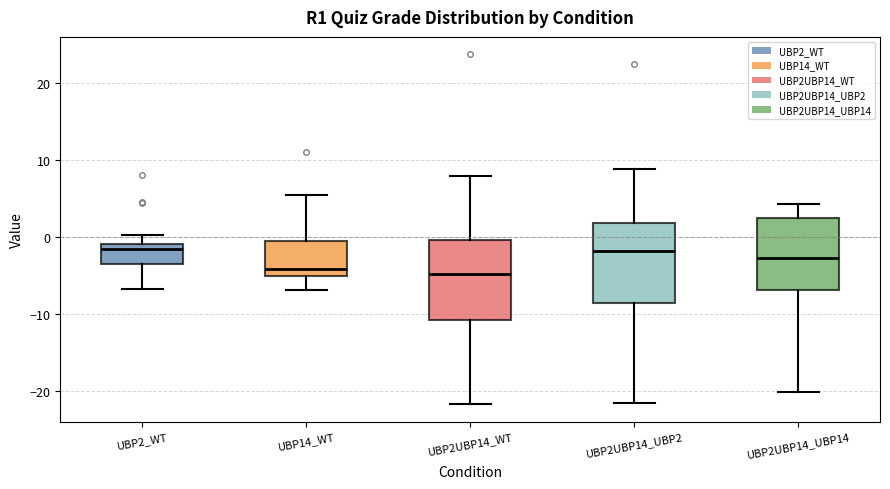

Reading left to right, read every box against the y-axis: the position of its median line, the range the box covers, and the ends of its whiskers. The values are not printed on the chart, so give them approximately, as read against the axis.

UBP2_WT: median -2, box -3 to -1, whiskers -7 to 0
UBP14_WT: median -4, box -5 to 0, whiskers -7 to 5
UBP2UBP14_WT: median -5, box -11 to 0, whiskers -22 to 8
UBP2UBP14_UBP2: median -2, box -9 to 2, whiskers -22 to 9
UBP2UBP14_UBP14: median -3, box -7 to 3, whiskers -20 to 4